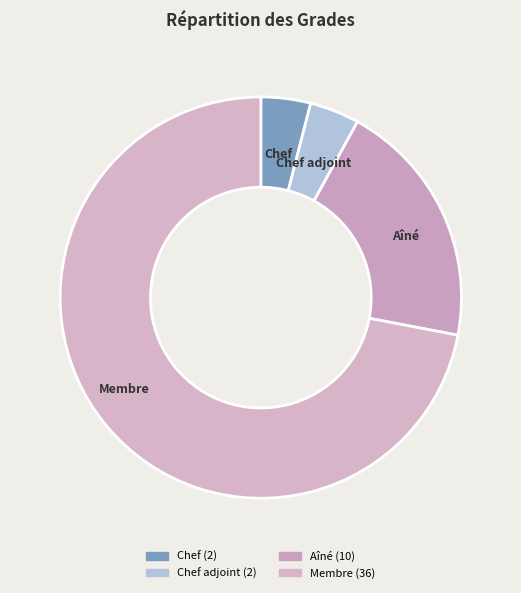

How many segments does this pie chart have?

4